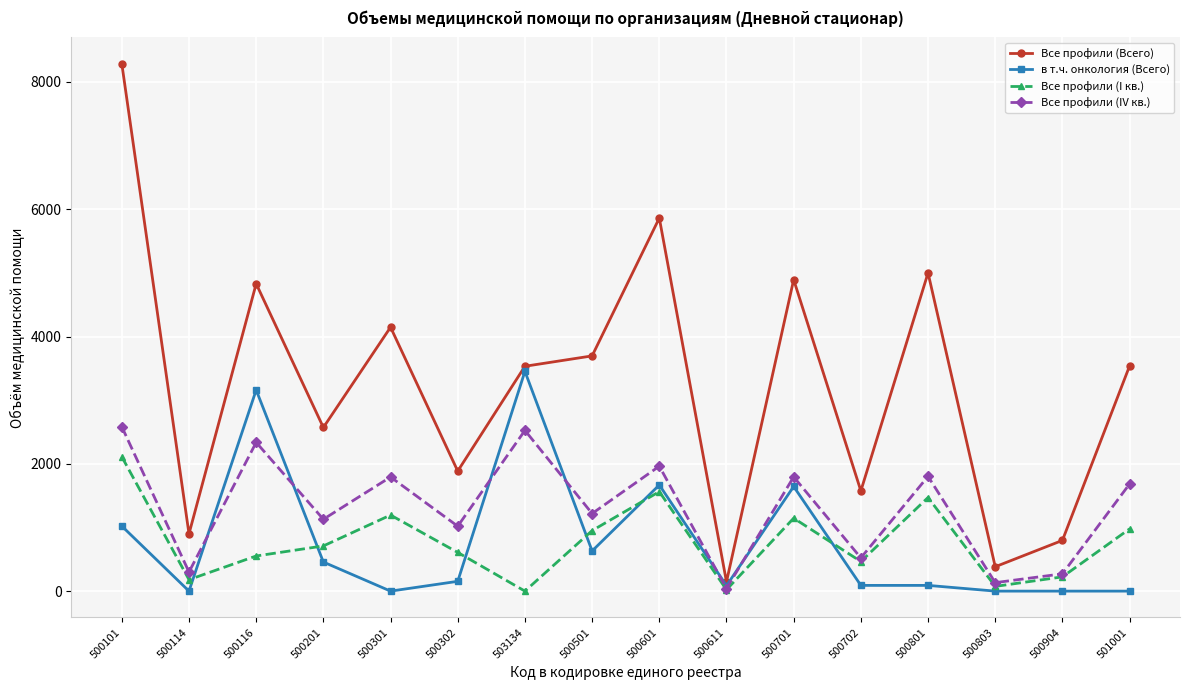

At which category is the sum across all series the highest?

500101